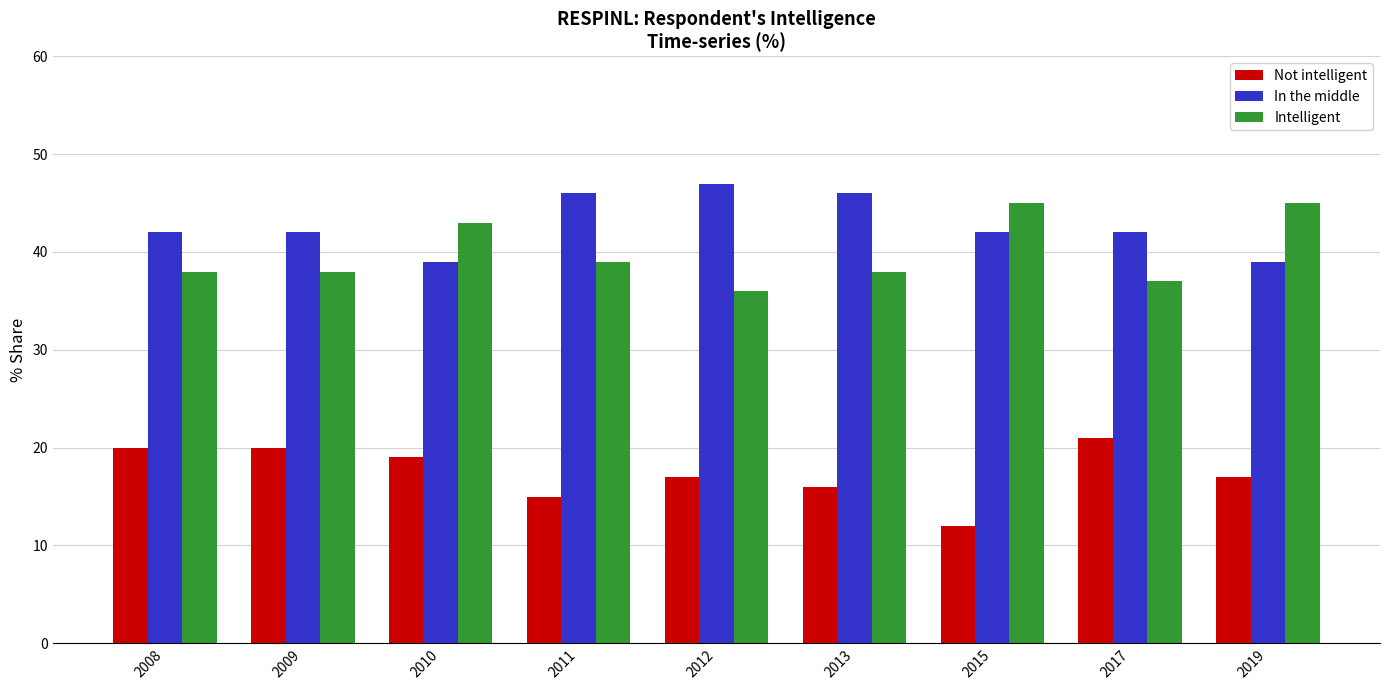

At which label is Not intelligent closest to 16?

2013